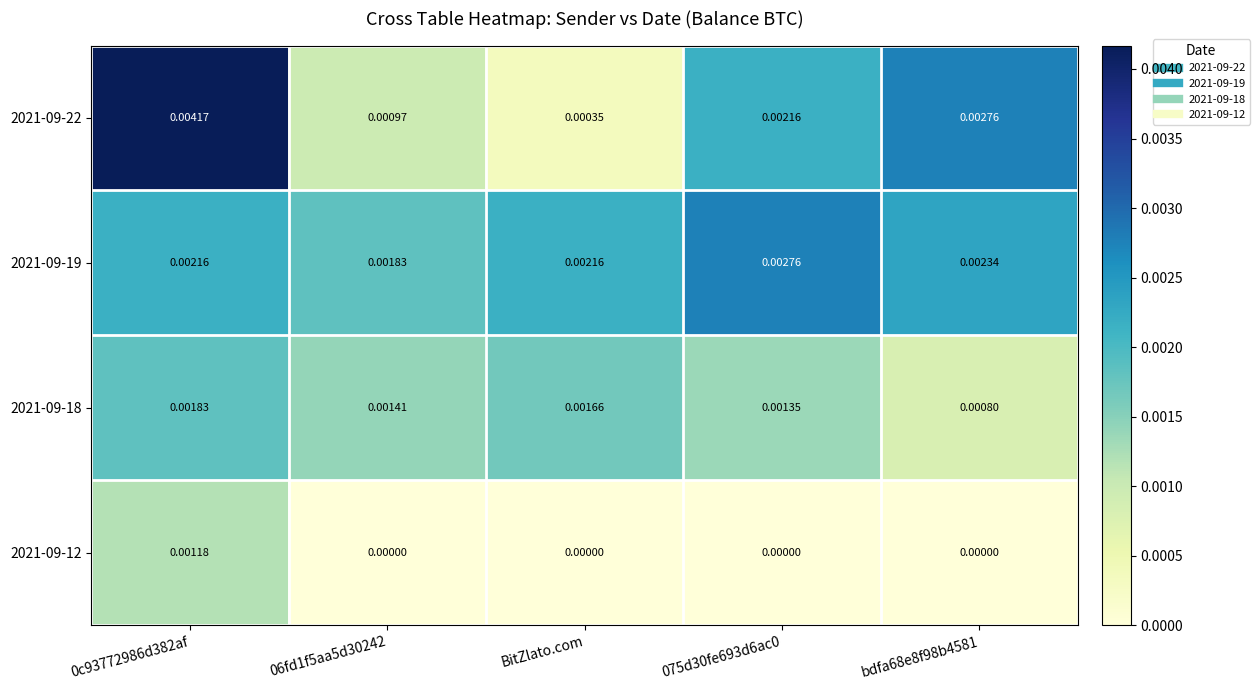

Is the value of 2021-09-18 at 0c93772986d382af greater than the value of 2021-09-12 at 075d30fe693d6ac0?

Yes